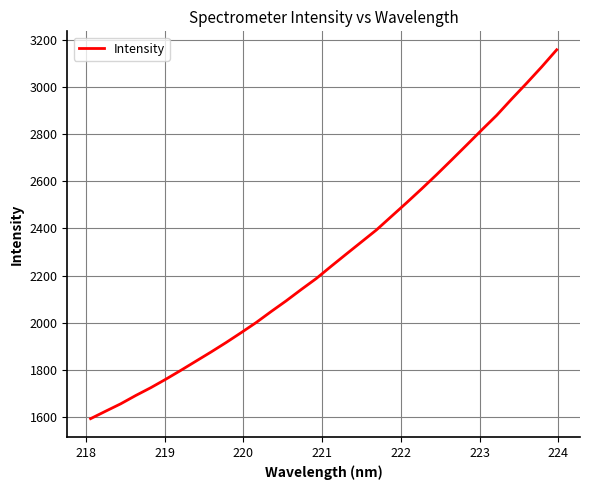

What is the difference between the maximum and minimum values?

1565.8